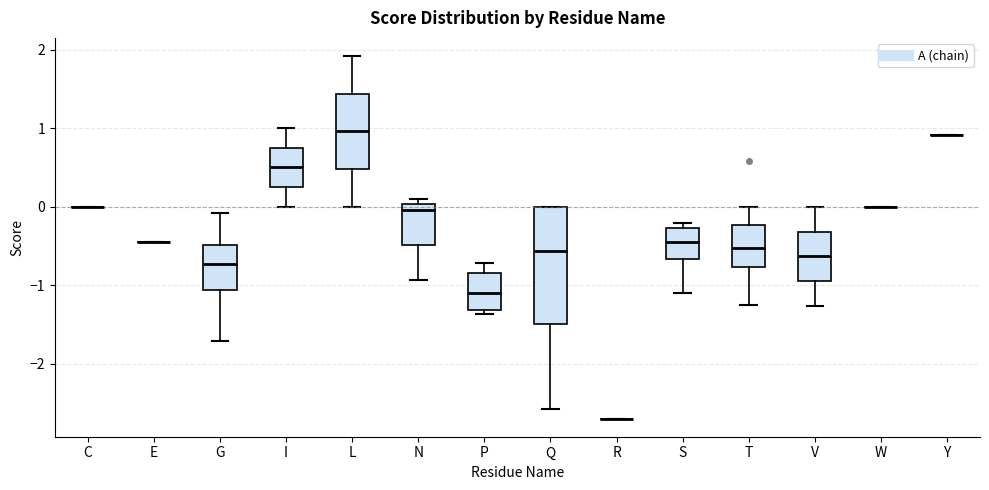

Comparing the boxes themselves (not the whiskers), which one is the tallest?

Q